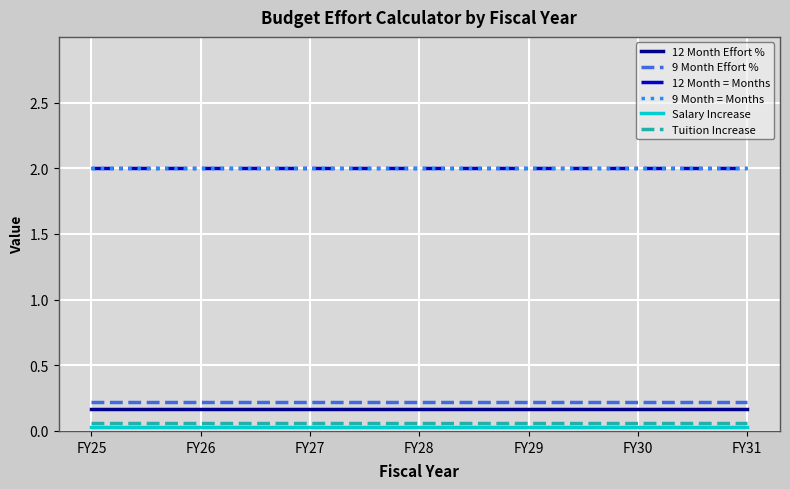

The value of 12 Month = Months at FY30 is 2.0. True or false?

True